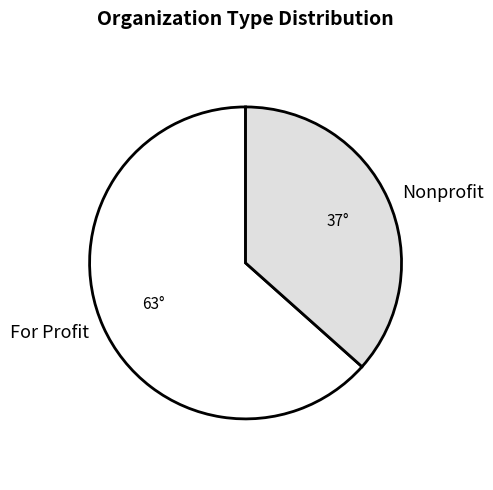

True or false: Nonprofit accounts for 37% of the total.

True